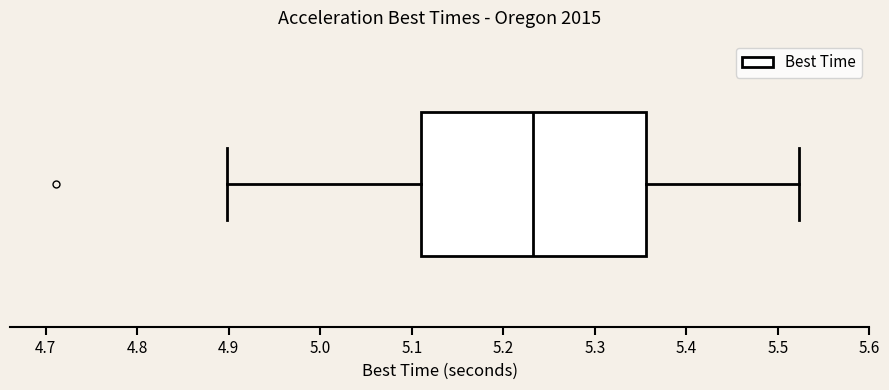

Read this box plot against the x-axis: the position of the median line, the range covered by the box, and the ends of both whiskers. The values are not printed on the chart, so give them approximately, as read against the axis.

median 5.23, box 5.11 to 5.36, whiskers 4.90 to 5.52